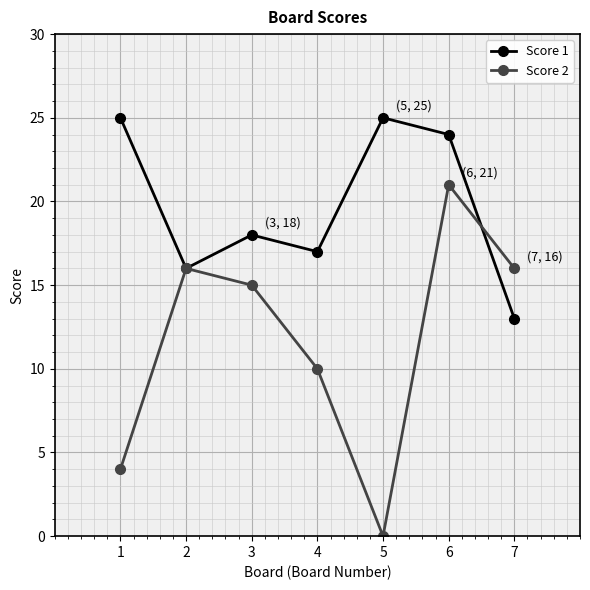

What is the average value of the Score 2 series?

12